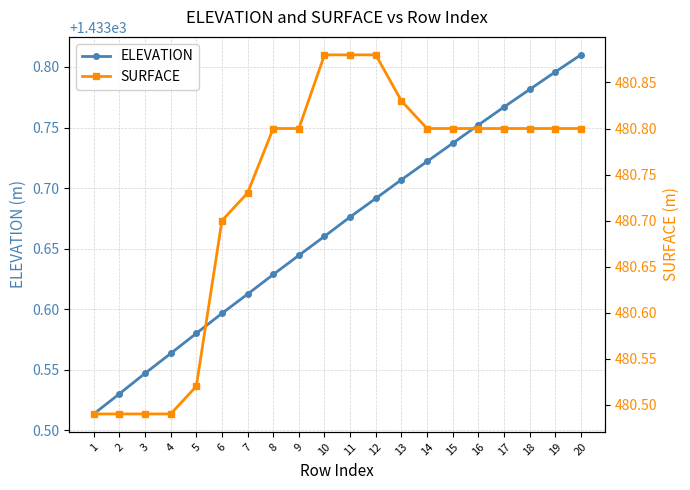

True or false: ELEVATION has more than 1 interior local peaks.

False